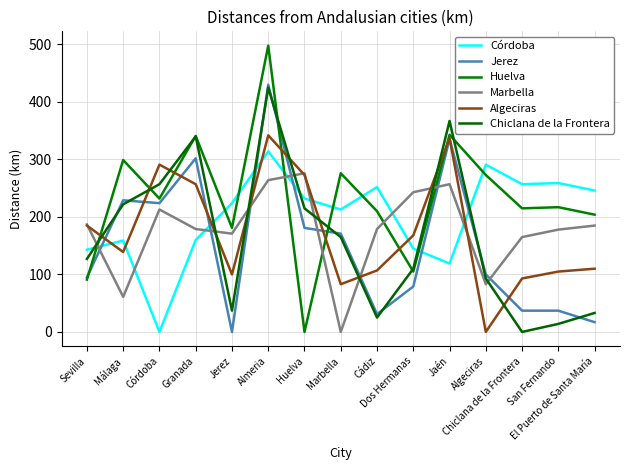

At how many categories does at least one series exceed 47?

15